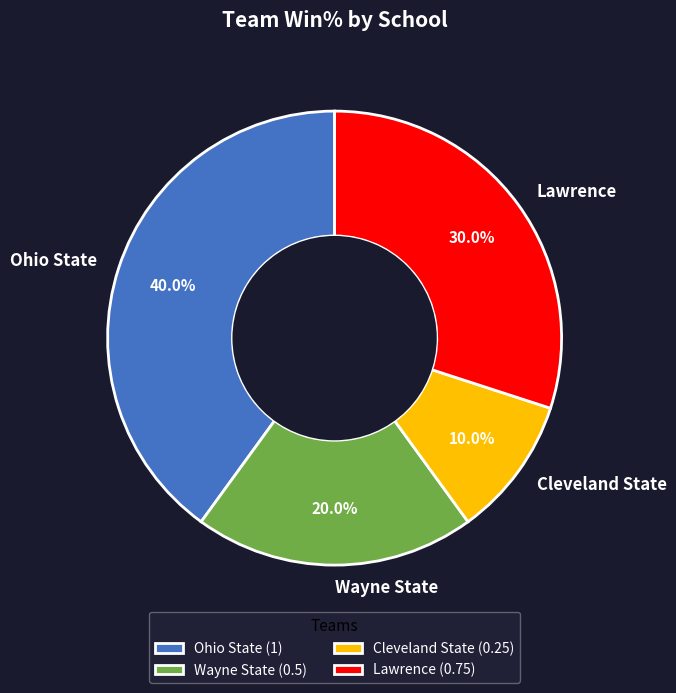

The Cleveland State slice represents 20% of the pie. True or false?

False